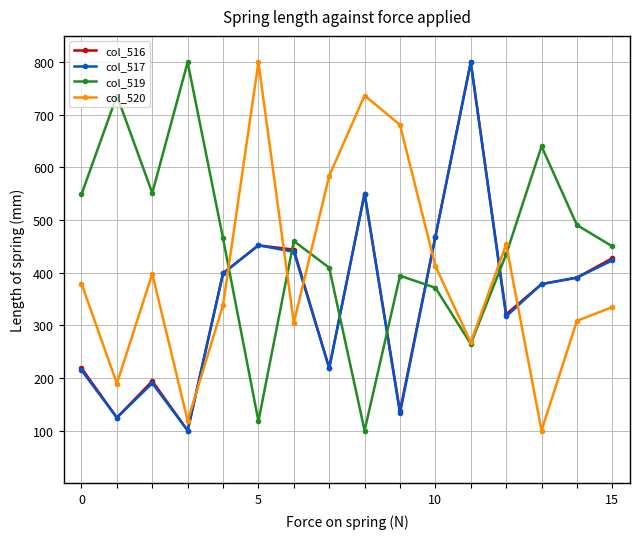

How many values in the col_520 series exceed 379?

8